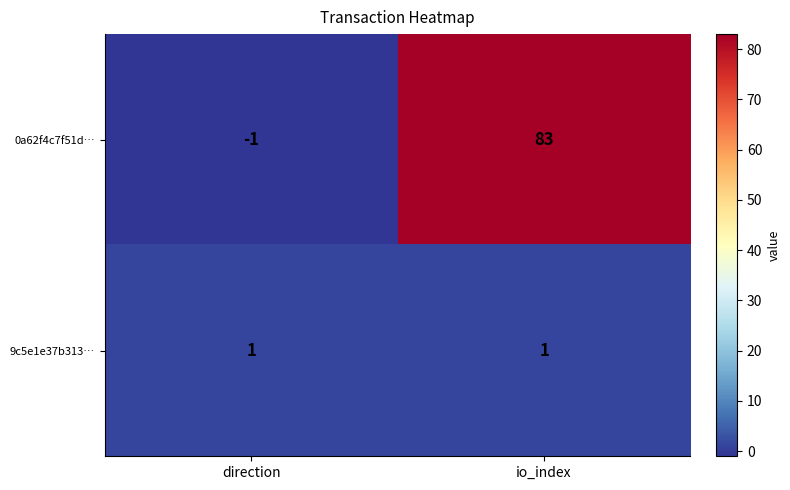

Reading left to right, transcribe all the data shown in this chart.

0a62f4c7f51d…: direction=-1	io_index=83
9c5e1e37b313…: direction=1	io_index=1